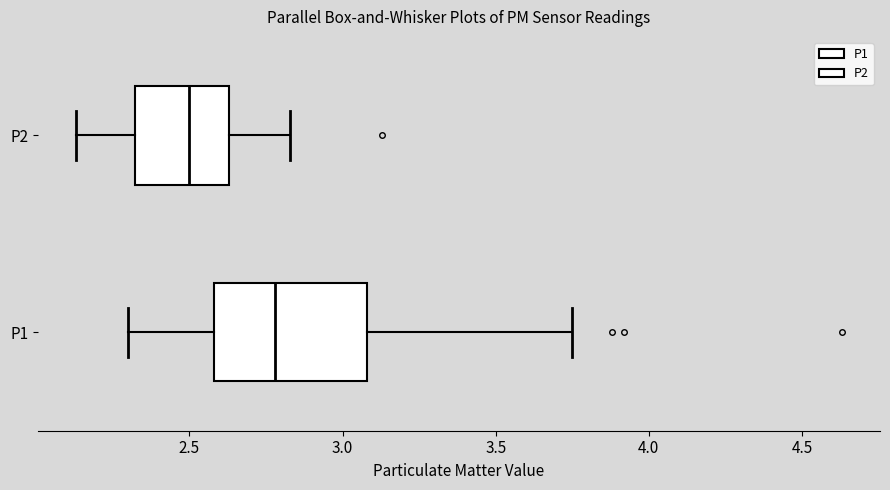

Which box's median line is the furthest to the right?

P1